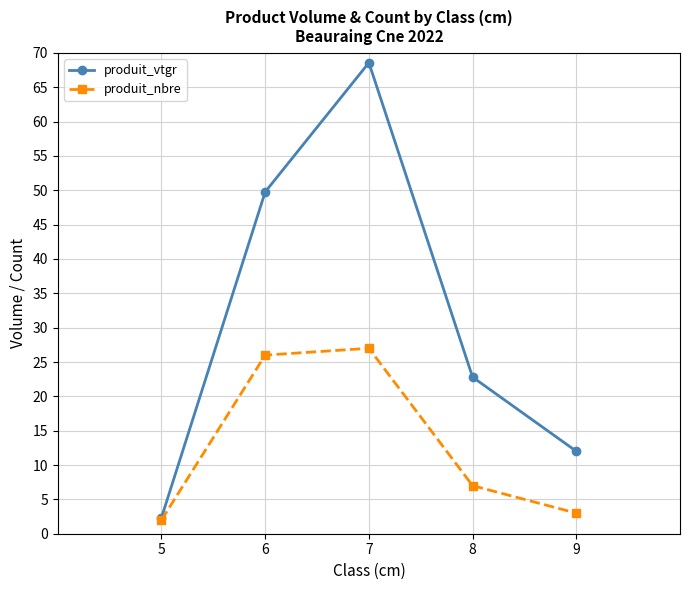

What value does the produit_nbre series have at 5?

2.0